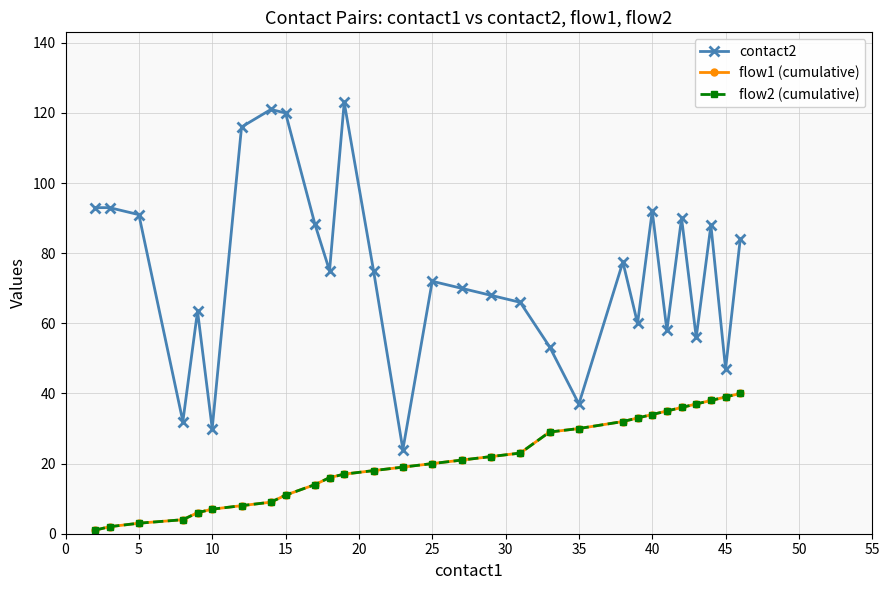

Rank the series by their maximum value, from lowest to highest.

flow1 (cumulative), flow2 (cumulative), contact2